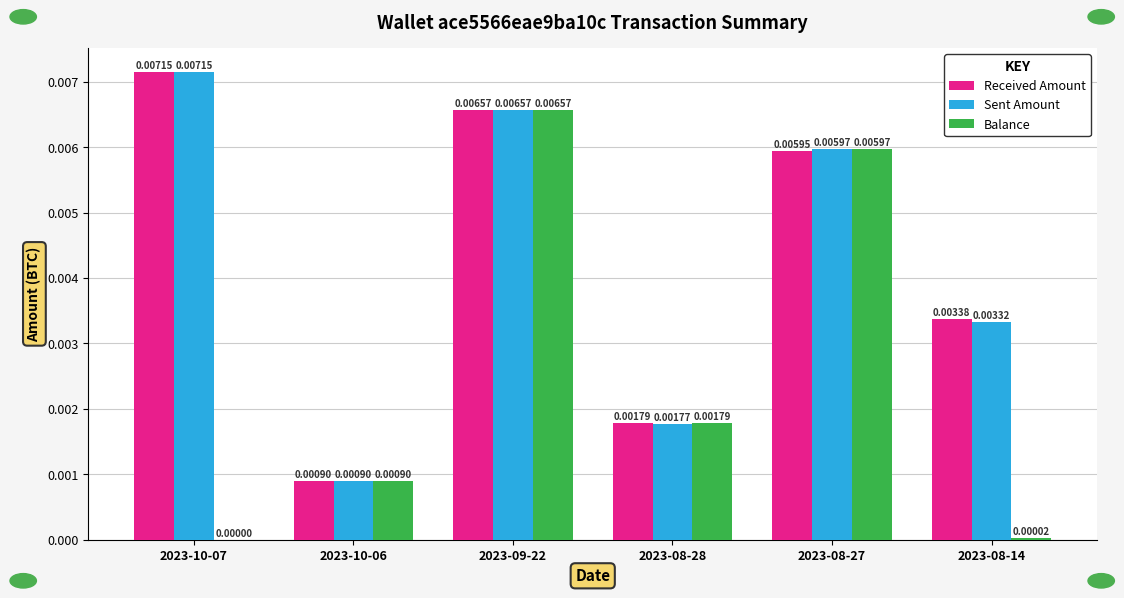

Is the value of Received Amount at 2023-10-07 greater than the value of Sent Amount at 2023-08-14?

Yes